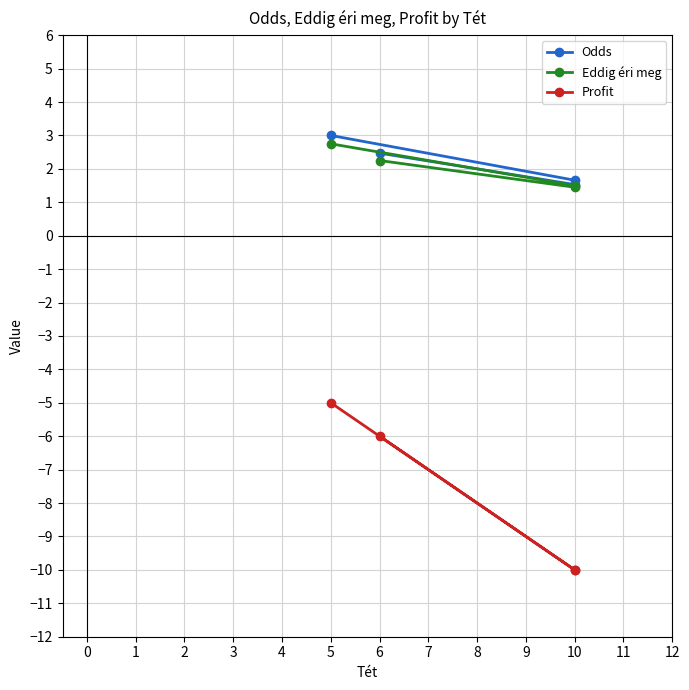

Between 5 and 10, which series saw the biggest shift?

Profit